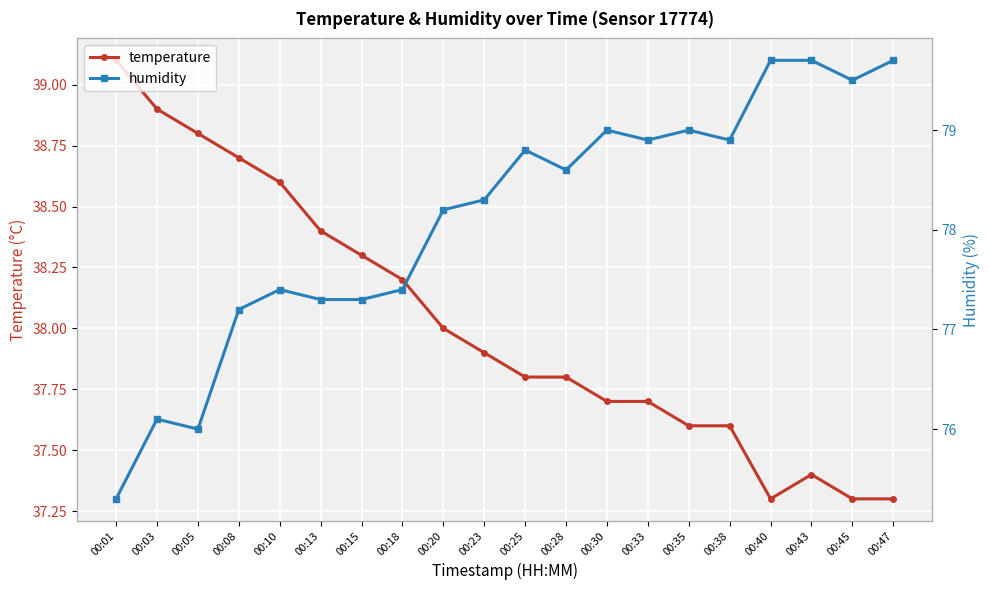

Is it true that temperature equals 55.6 at 00:13?

False